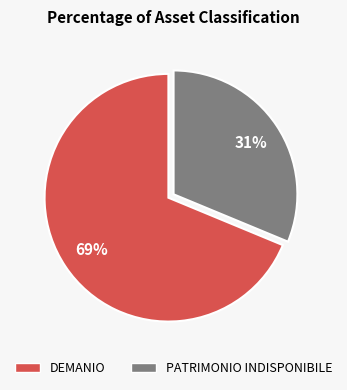

How many segments does this pie chart have?

2